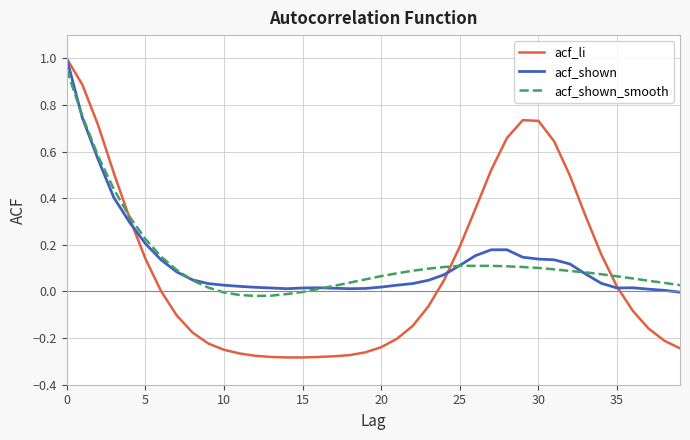

Which series has the widest spread of values?

acf_li